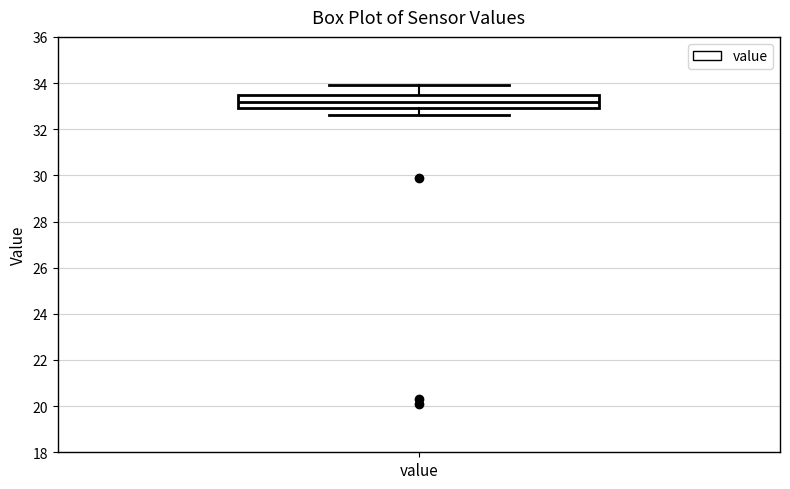

Where does the lower whisker of the box for value end on the y-axis? The values are not printed on the chart, so give them approximately, as read against the axis.

32.6